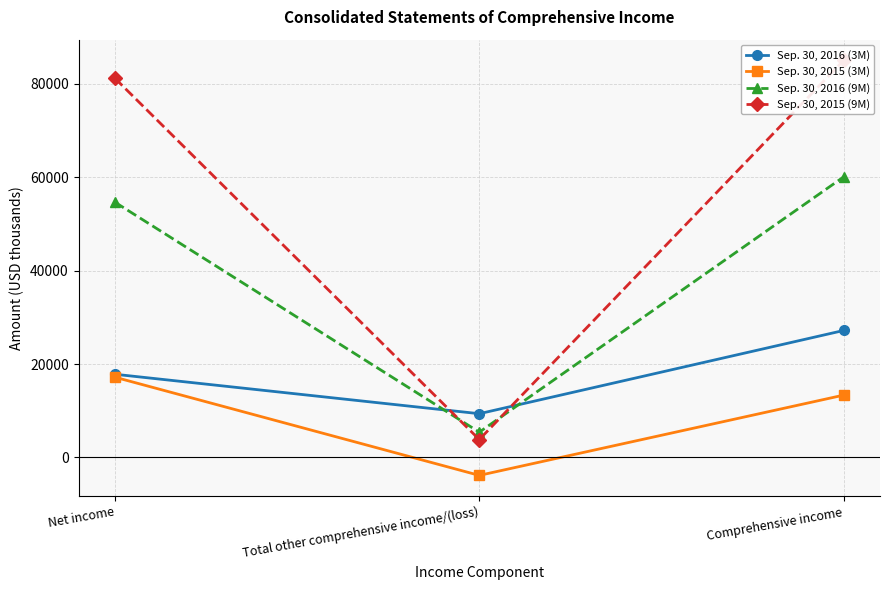

Is this an area chart (filled region under the line)?

No